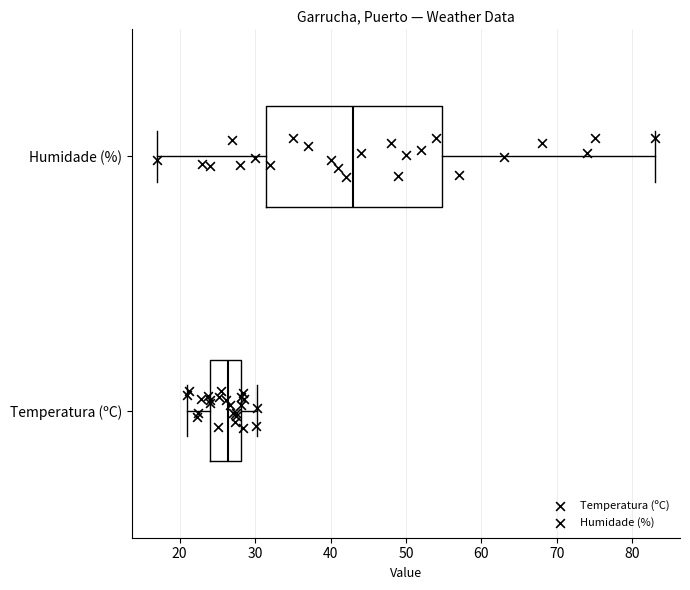

Which box's median line is the furthest to the left?

Temperatura (ºC)